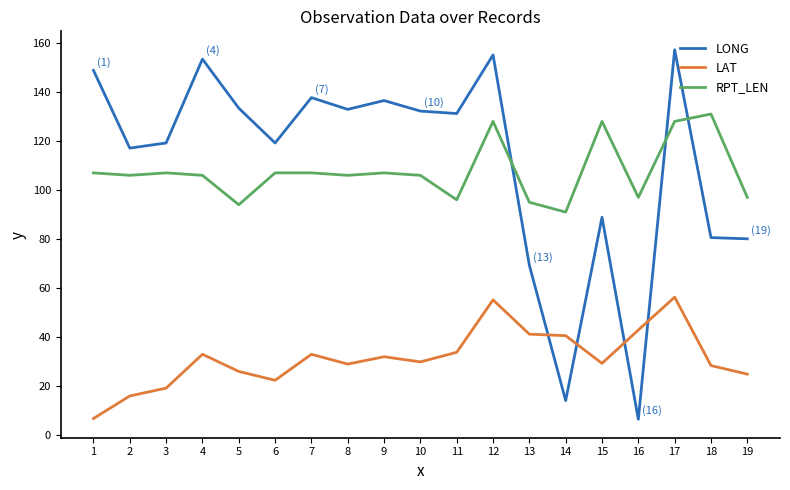

How many values in the LONG series exceed 131?

10